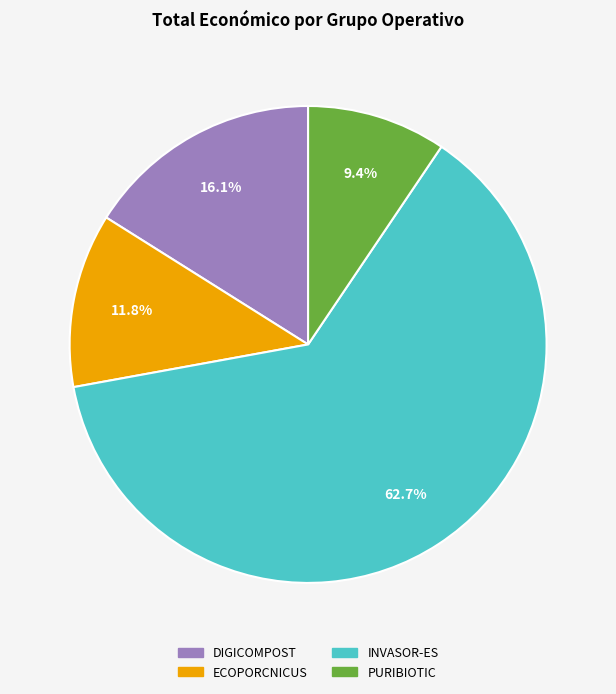

What percentage is the INVASOR-ES slice, to the nearest percent?

63%